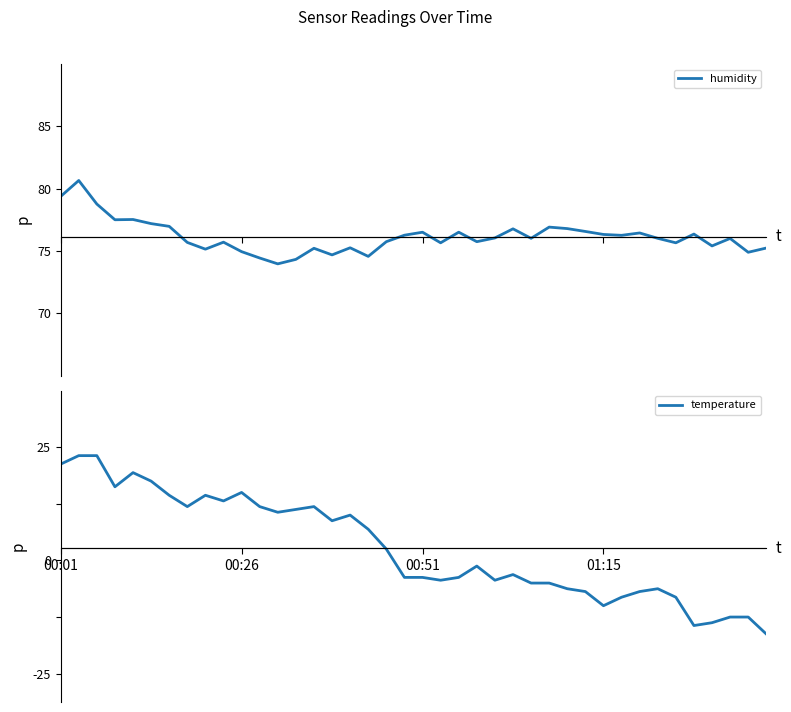

What is the total value across all series at 23?

85.7